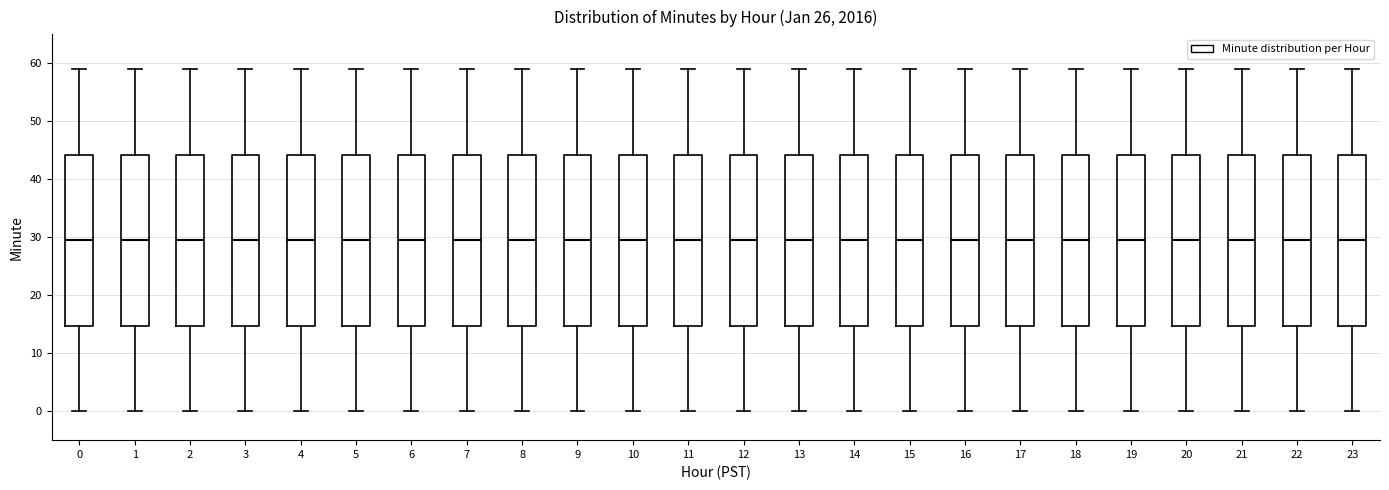

Where does the upper whisker of the box at x = 18 end on the y-axis? The values are not printed on the chart, so give them approximately, as read against the axis.

59